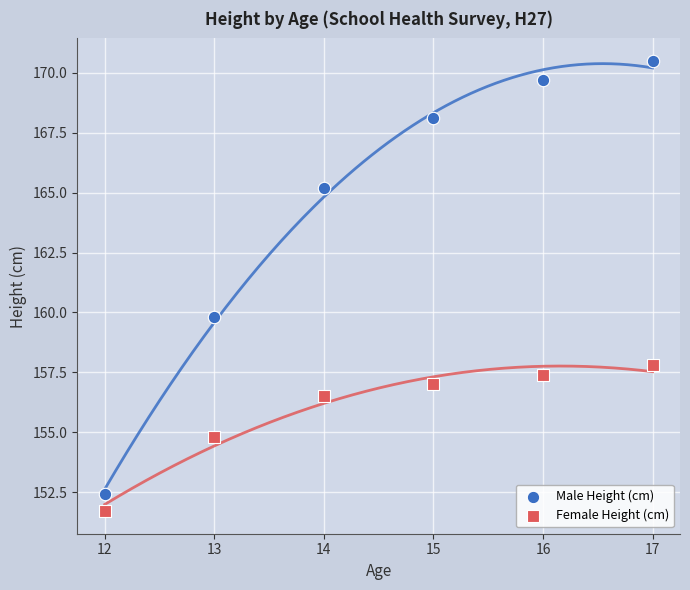

Which series contains the highest Y value?

Male Height (cm)